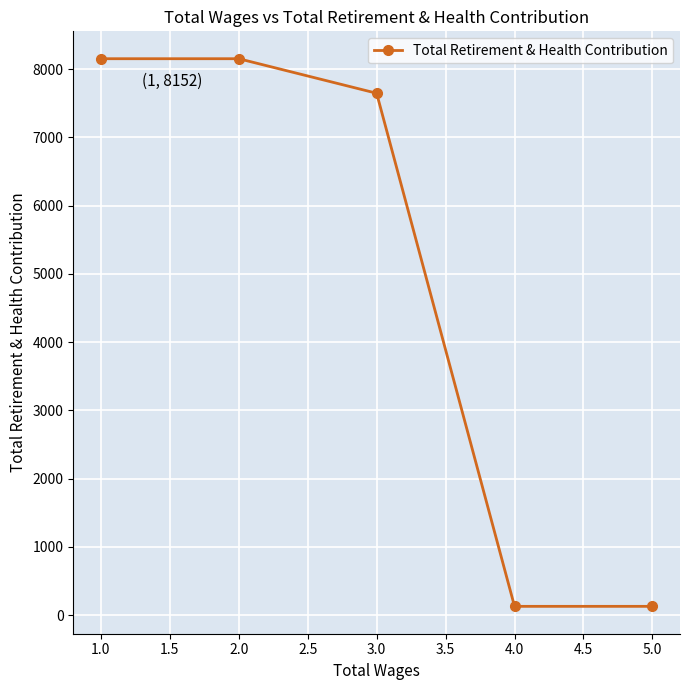

Reading right to left, what are all the values shown in this chart?

127	127	7646	8152	8152